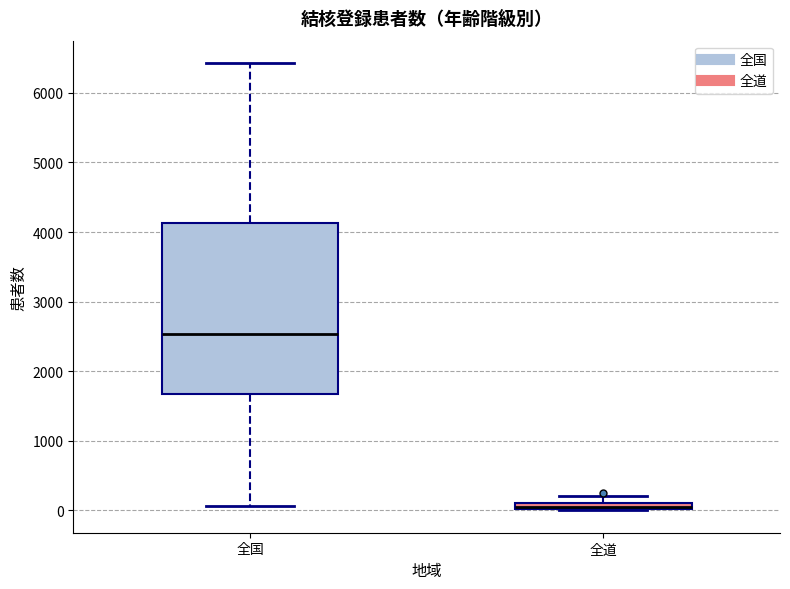

Which box is the tallest, from its lower edge to its upper edge?

全国